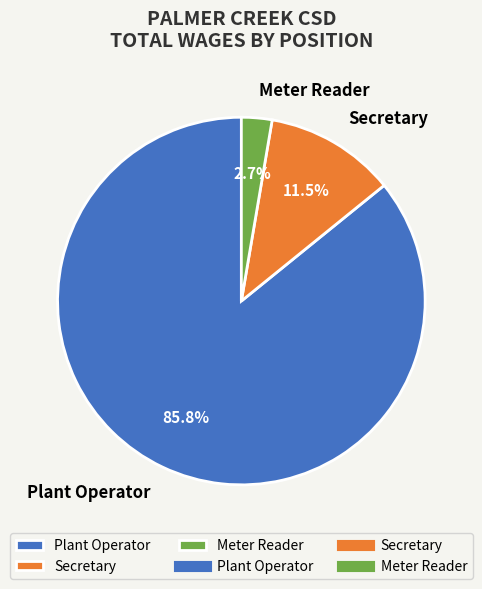

What percentage is the Meter Reader slice, to the nearest percent?

3%